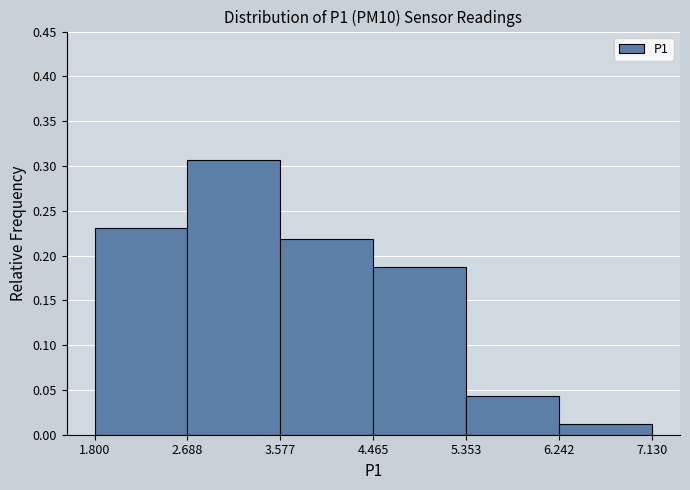

Over which range of the x-axis is the bar tallest?

2.688 to 3.577